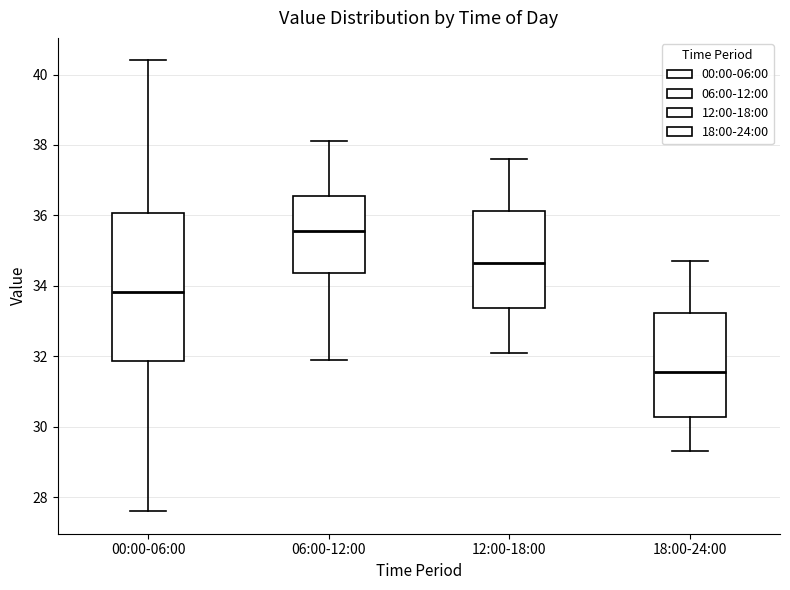

Reading left to right, read every box against the y-axis: the position of its median line, the range the box covers, and the ends of its whiskers. The values are not printed on the chart, so give them approximately, as read against the axis.

00:00-06:00: median 33.8, box 31.8 to 36.0, whiskers 27.6 to 40.4
06:00-12:00: median 35.6, box 34.4 to 36.6, whiskers 32.0 to 38.2
12:00-18:00: median 34.6, box 33.4 to 36.2, whiskers 32.2 to 37.6
18:00-24:00: median 31.6, box 30.2 to 33.2, whiskers 29.4 to 34.8